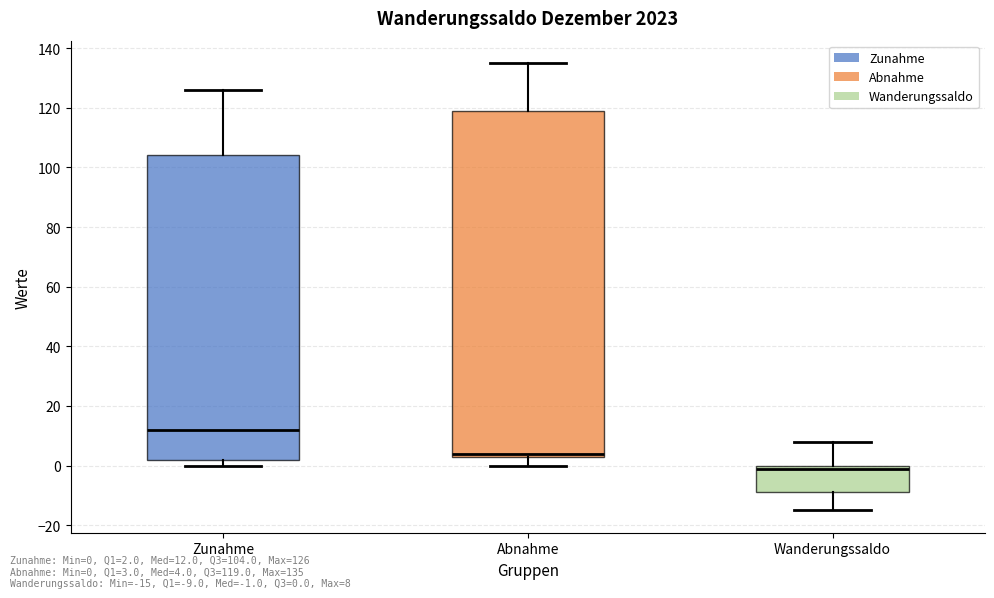

Reading left to right, read every box against the y-axis: the position of its median line, the range the box covers, and the ends of its whiskers. The values are not printed on the chart, so give them approximately, as read against the axis.

Zunahme: median 12, box 2 to 104, whiskers 0 to 126
Abnahme: median 4 (just above the box's lower edge), box 4 to 120, whiskers 0 to 136
Wanderungssaldo: median 0 (just below the box's upper edge), box -8 to 0, whiskers -14 to 8